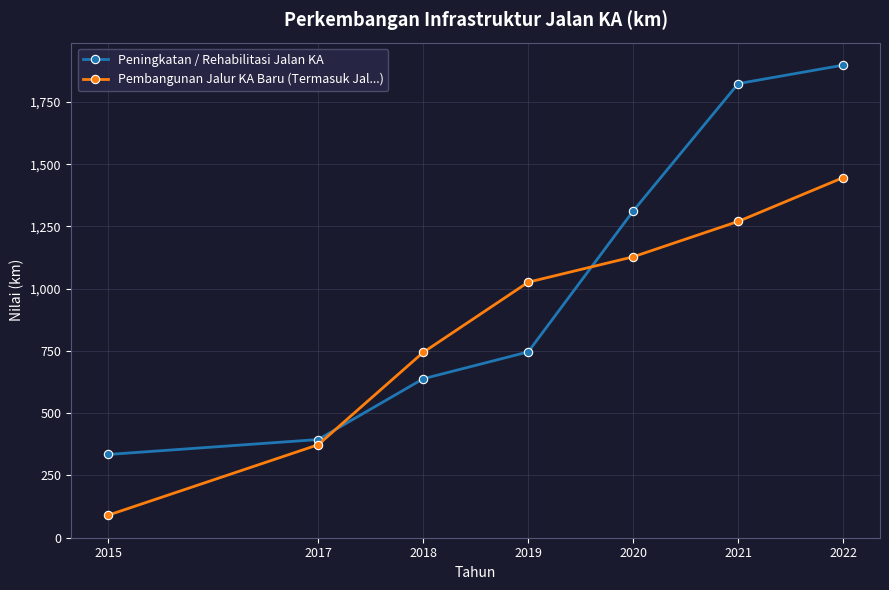

Which series changed the most between 2015 and 2020?

Pembangunan Jalur KA Baru (Termasuk Jal...)